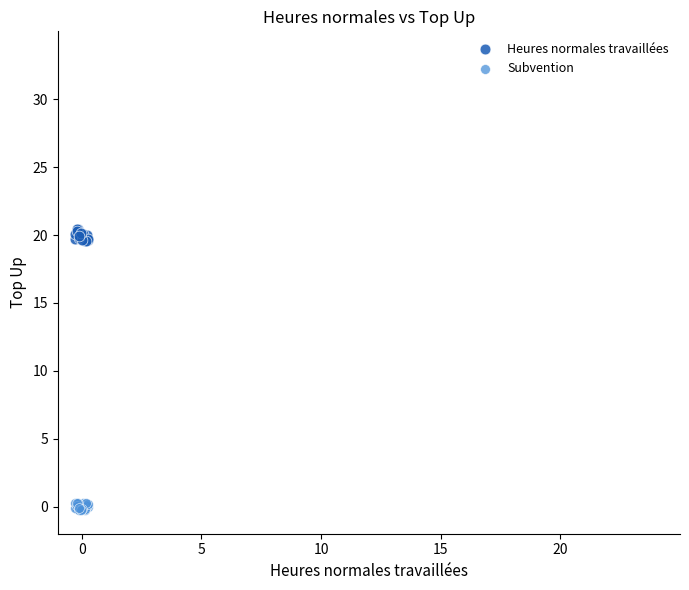

Which series contains the lowest Y value?

Subvention